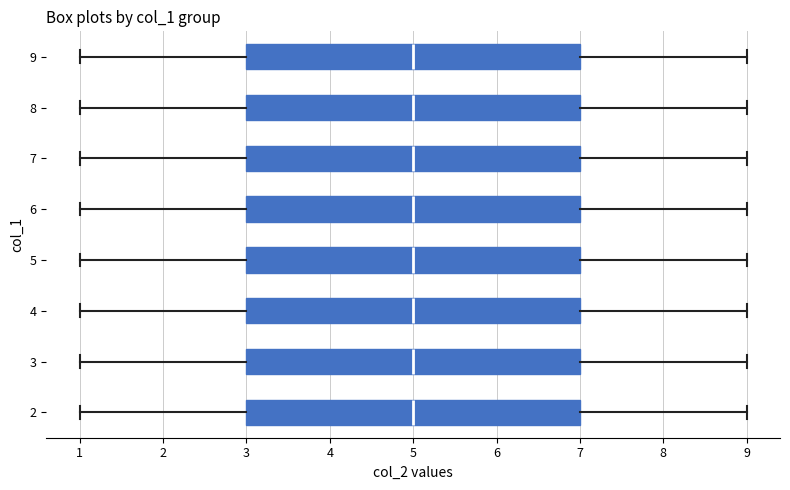

Reading bottom to top, transcribe this box plot: for each box, give where its median line is, the range the box spans, and where its two whiskers end, as read against the x-axis. The values are not printed on the chart, so give them approximately, as read against the axis.

2: median 5, box 3 to 7, whiskers 1 to 9
3: median 5, box 3 to 7, whiskers 1 to 9
4: median 5, box 3 to 7, whiskers 1 to 9
5: median 5, box 3 to 7, whiskers 1 to 9
6: median 5, box 3 to 7, whiskers 1 to 9
7: median 5, box 3 to 7, whiskers 1 to 9
8: median 5, box 3 to 7, whiskers 1 to 9
9: median 5, box 3 to 7, whiskers 1 to 9